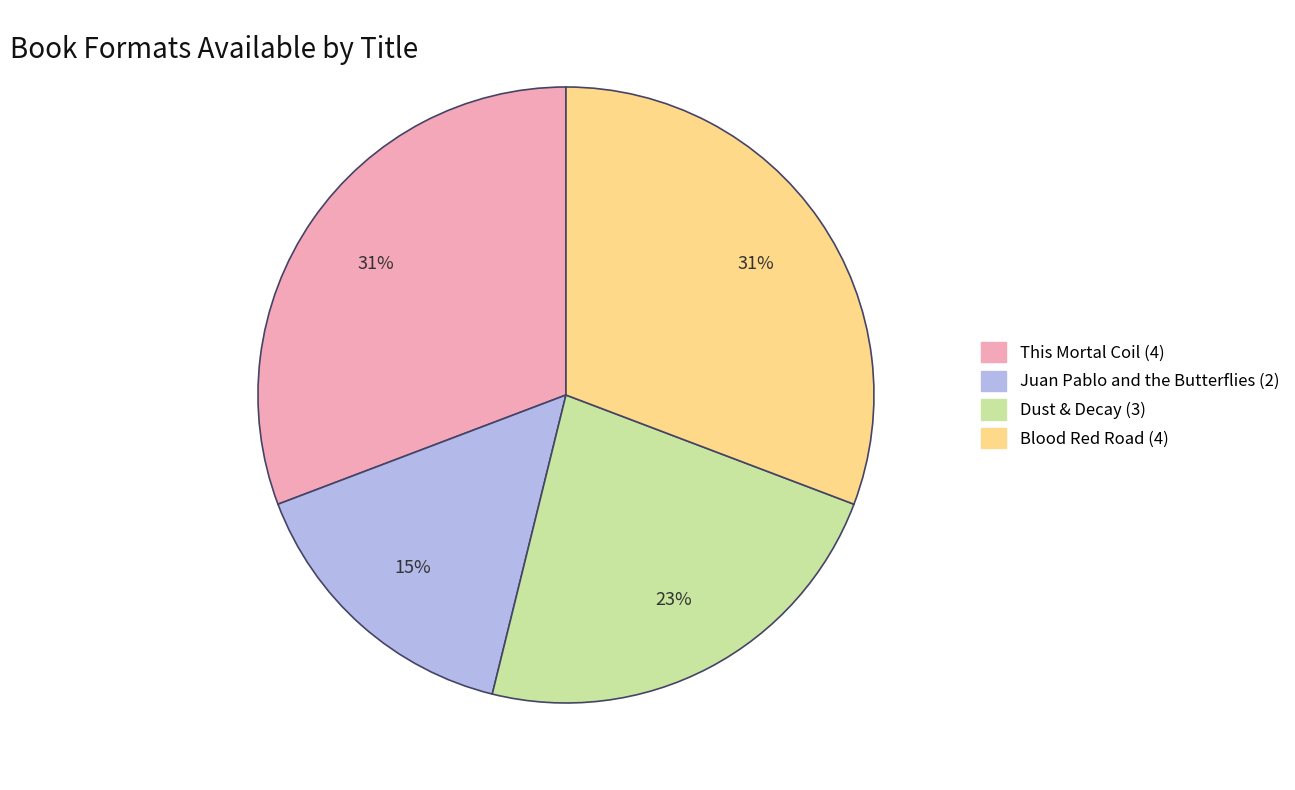

The This Mortal Coil slice represents 43% of the pie. True or false?

False